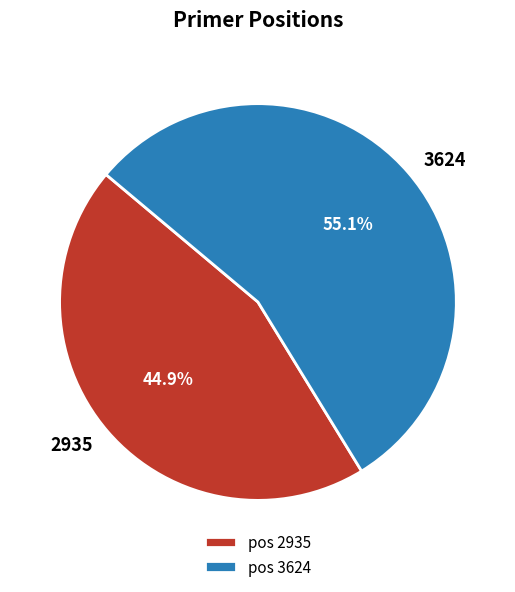

To the nearest percent, what percentage of the pie is 3624?

55%